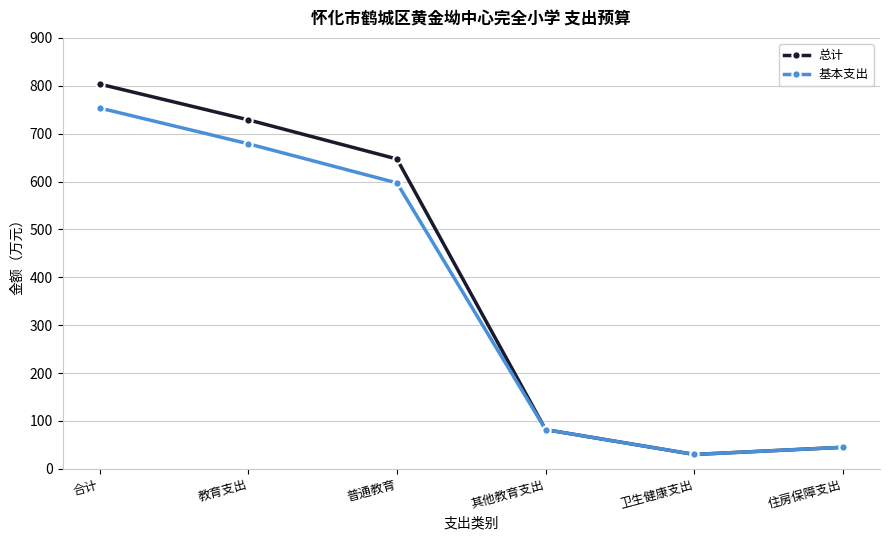

What is the label of the 6th point from the left?

住房保障支出